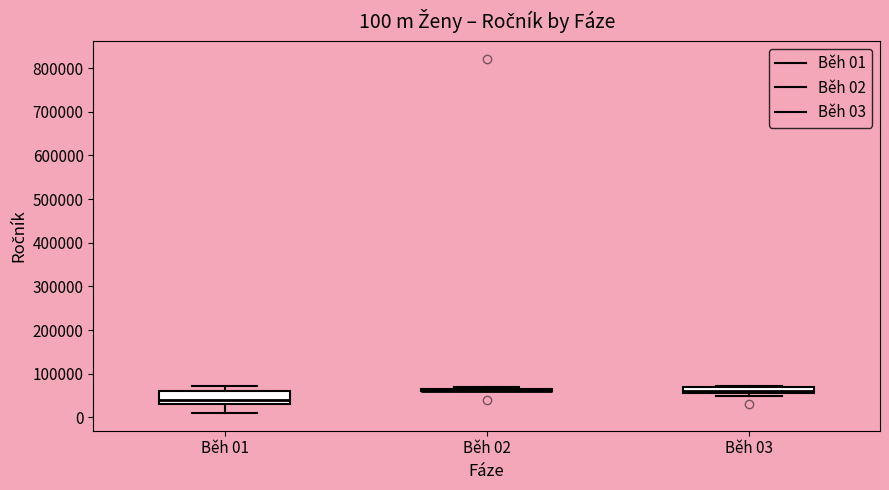

Comparing the boxes themselves (not the whiskers), which one is the tallest?

Běh 01